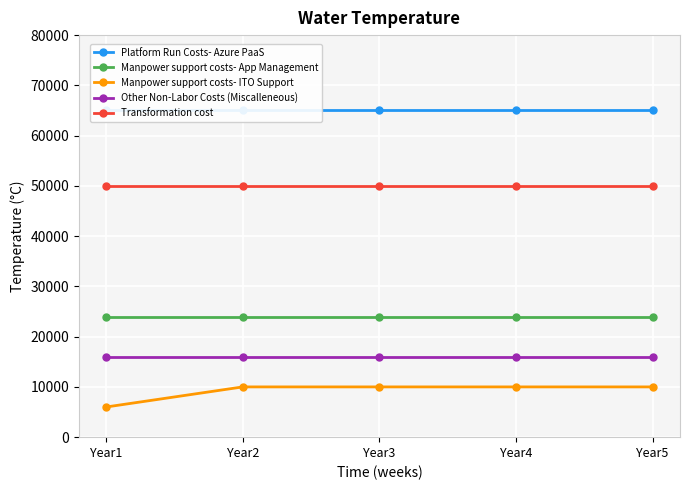

What is the difference between the highest and lowest values at Year4?

55000